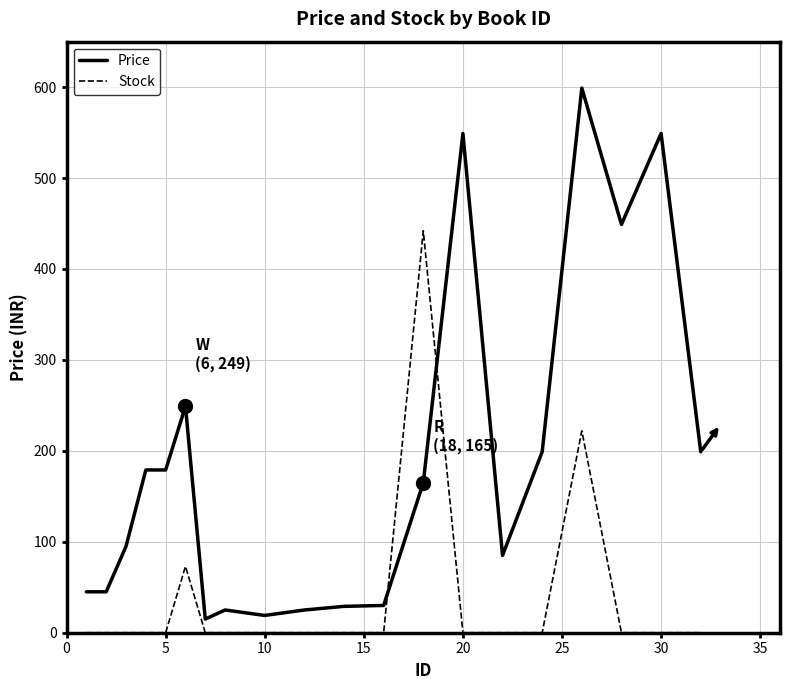

How many times do Stock and Price cross each other?

2